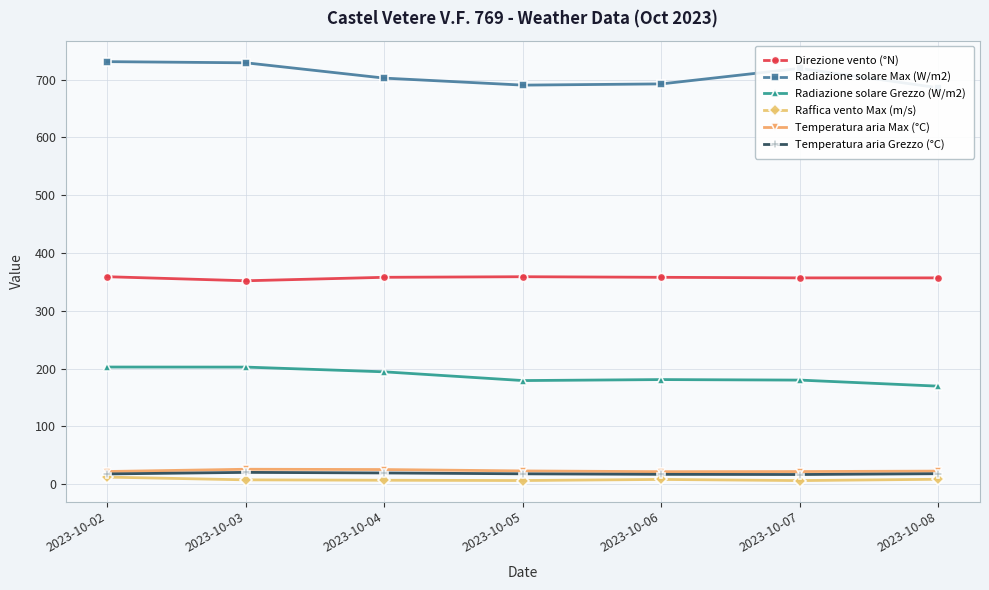

At how many categories does at least one series exceed 506?

7